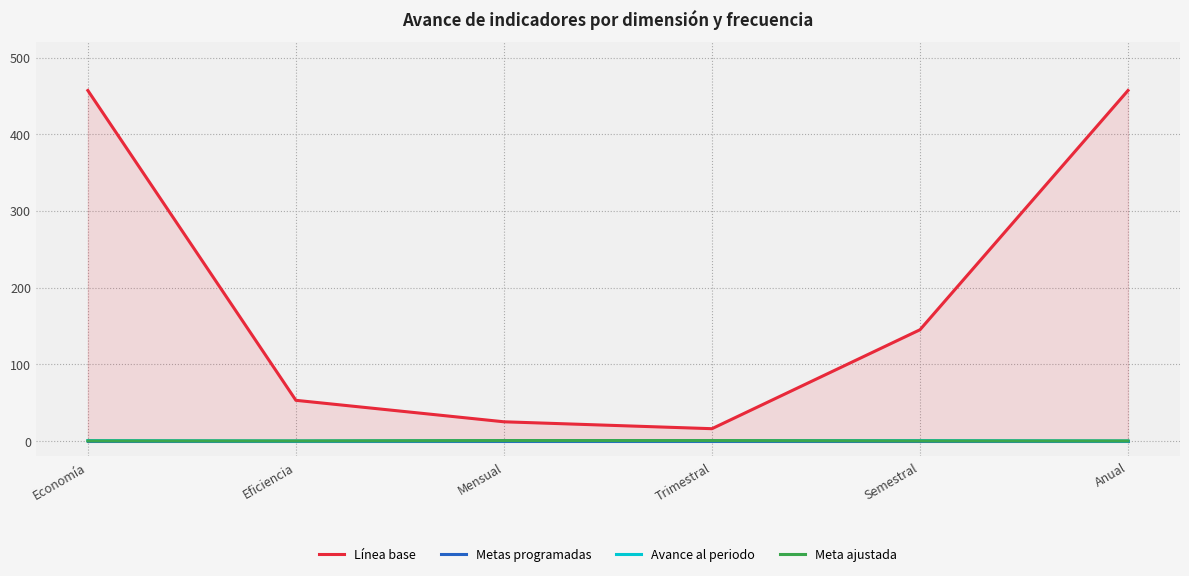

At which category does the chart reach its peak across all series?

Economía